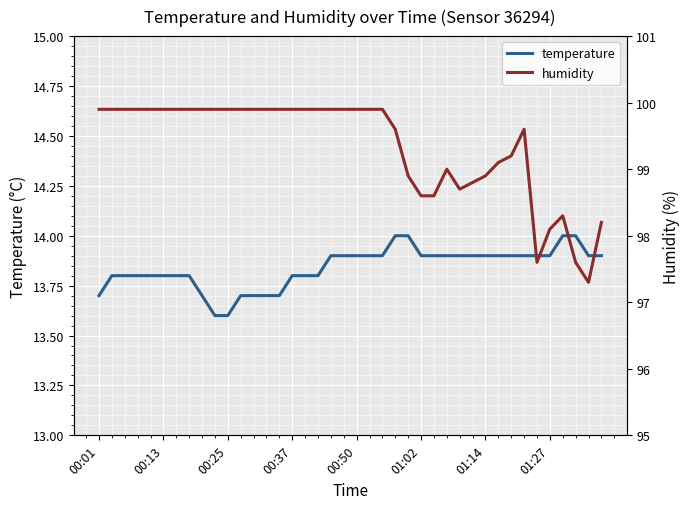

True or false: humidity and temperature intersect in this chart.

False